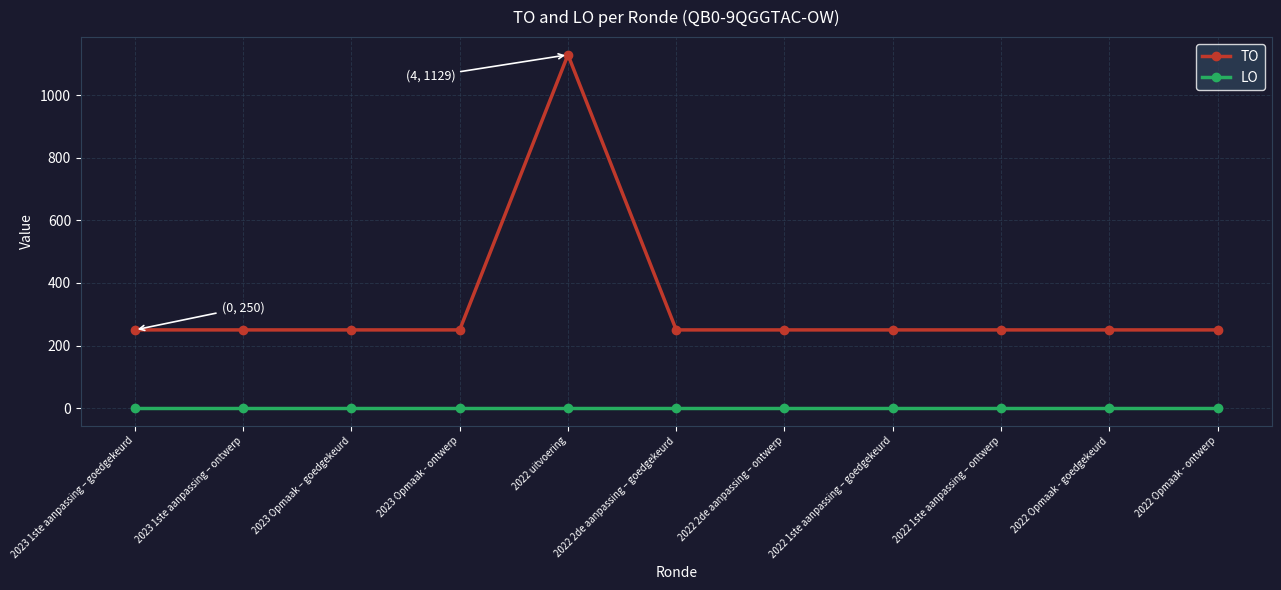

Which series has the largest range (max minus min)?

TO